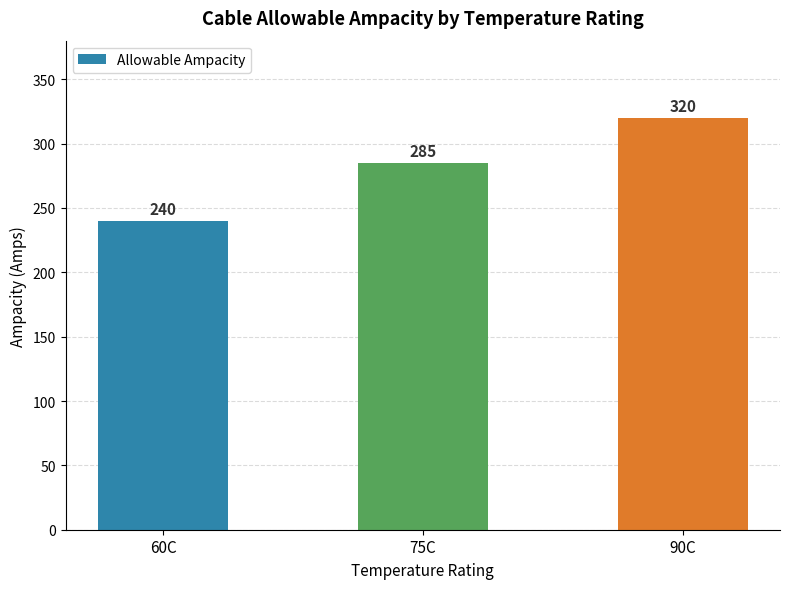

What is the minimum value shown in the chart?

240